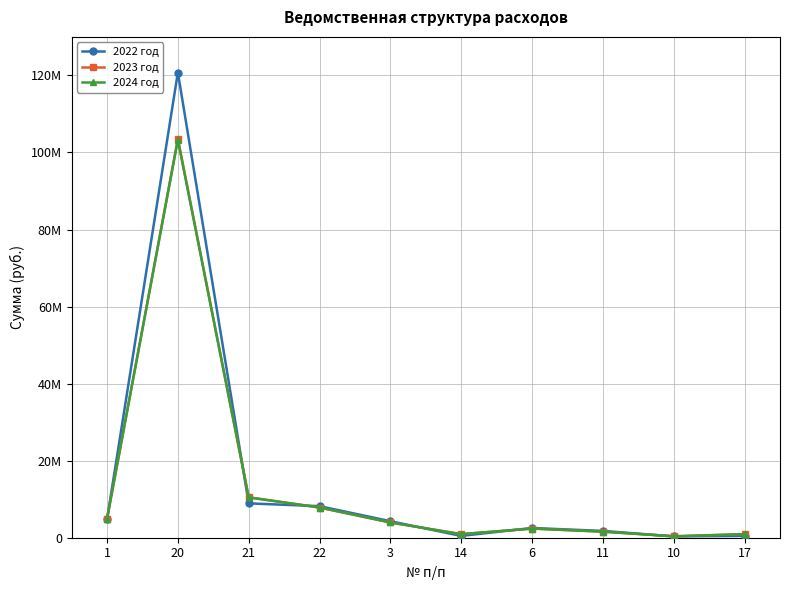

What is the sum of the 2024 год values at 21 and 3?

14439574.0